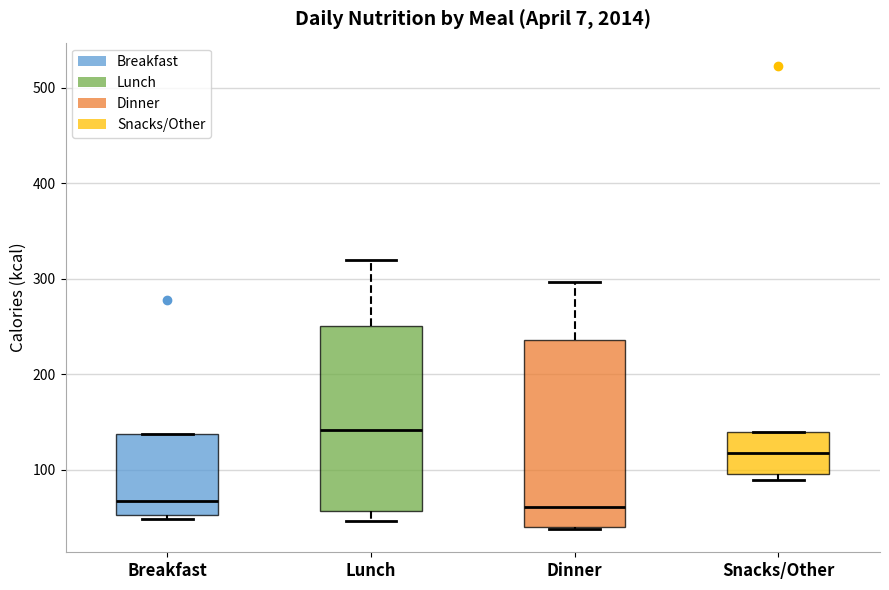

Reading left to right, read every box against the y-axis: the position of its median line, the range the box covers, and the ends of its whiskers. The values are not printed on the chart, so give them approximately, as read against the axis.

Breakfast: median 70, box 50 to 140, whiskers 50 (just below the box's lower edge) to 140
Lunch: median 140, box 60 to 250, whiskers 50 to 320
Dinner: median 60, box 40 to 240, whiskers 40 to 300
Snacks/Other: median 120, box 100 to 140, whiskers 90 to 140